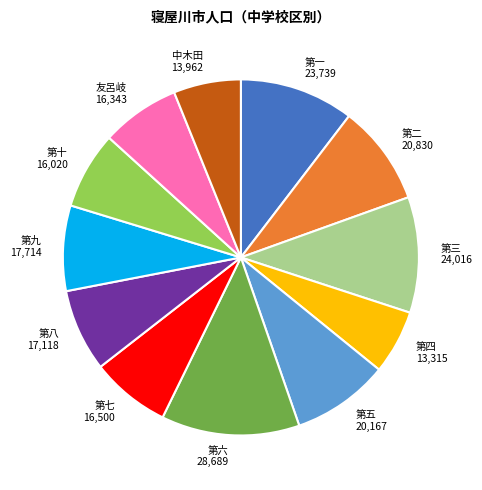

True or false: 第十 16,020 accounts for 1% of the total.

False